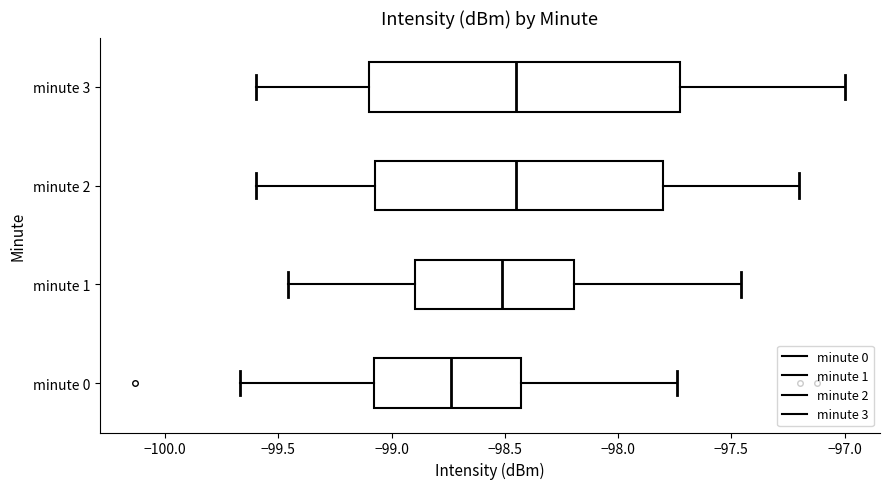

Reading bottom to top, transcribe this box plot: for each box, give where its median line is, the range the box spans, and where its two whiskers end, as read against the x-axis. The values are not printed on the chart, so give them approximately, as read against the axis.

minute 0: median -98.75, box -99.10 to -98.45, whiskers -99.65 to -97.75
minute 1: median -98.50, box -98.90 to -98.20, whiskers -99.45 to -97.45
minute 2: median -98.45, box -99.05 to -97.80, whiskers -99.60 to -97.20
minute 3: median -98.45, box -99.10 to -97.70, whiskers -99.60 to -97.00